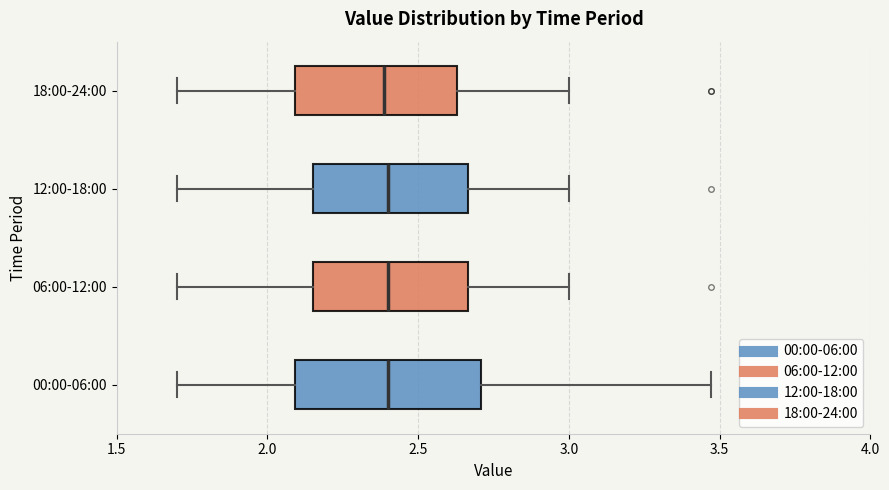

Which box is the widest, from its left edge to its right edge?

00:00-06:00